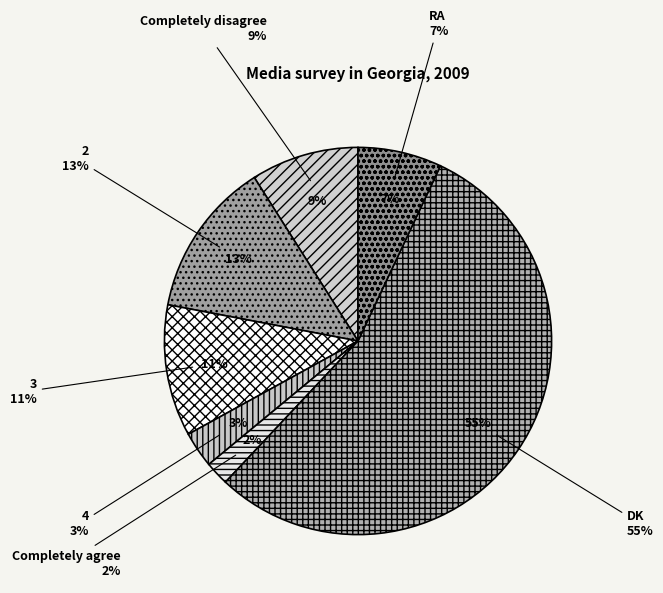

What is the total percentage of 2 and 3?

24.0%